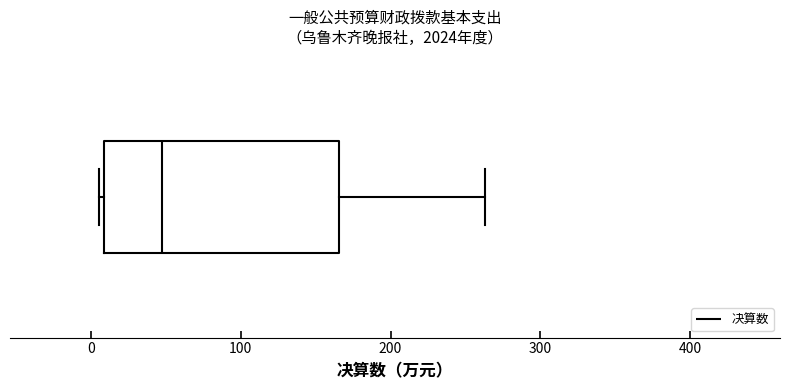

Read this box plot against the x-axis: the position of the median line, the range covered by the box, and the ends of both whiskers. The values are not printed on the chart, so give them approximately, as read against the axis.

median 50, box 10 to 170, whiskers 10 (just left of the box's left edge) to 260